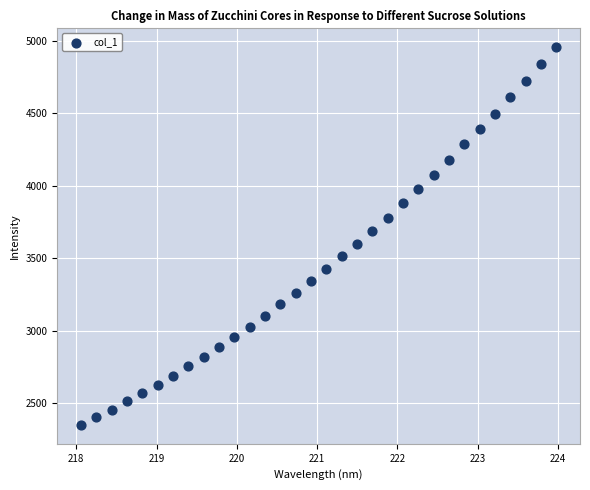

What is the range of Y values (max minus min)?

2607.3